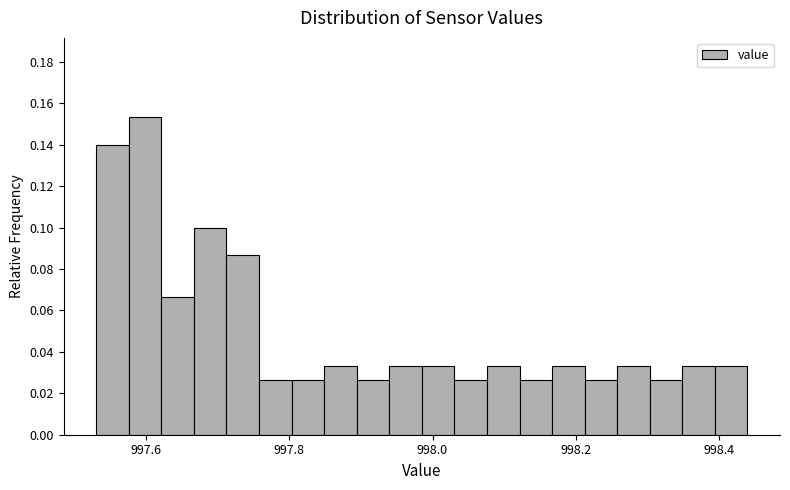

Read against the x-axis, roughly where is the centre of the tallest bar?

997.60